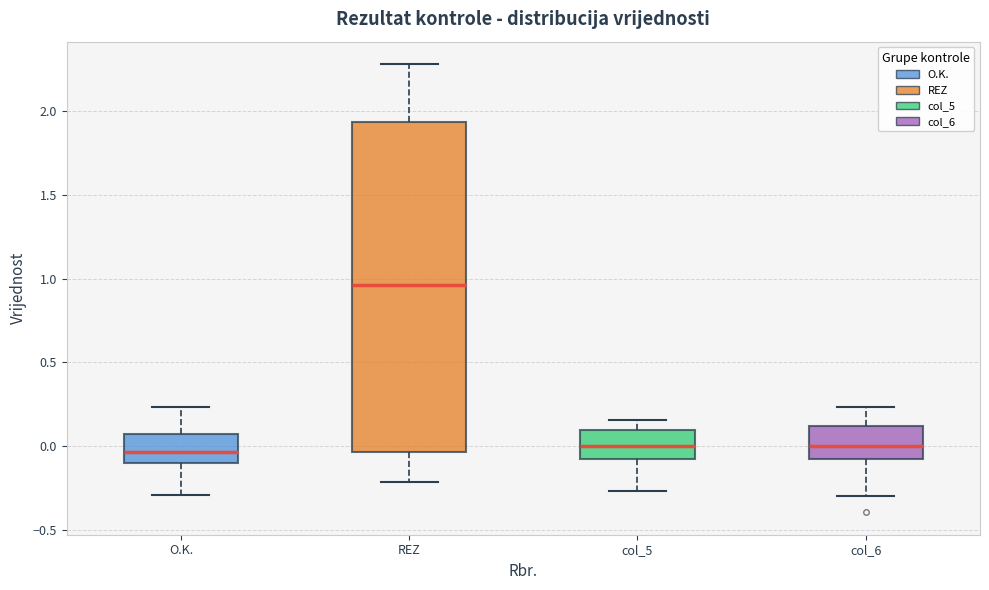

Which box is the tallest, from its lower edge to its upper edge?

REZ